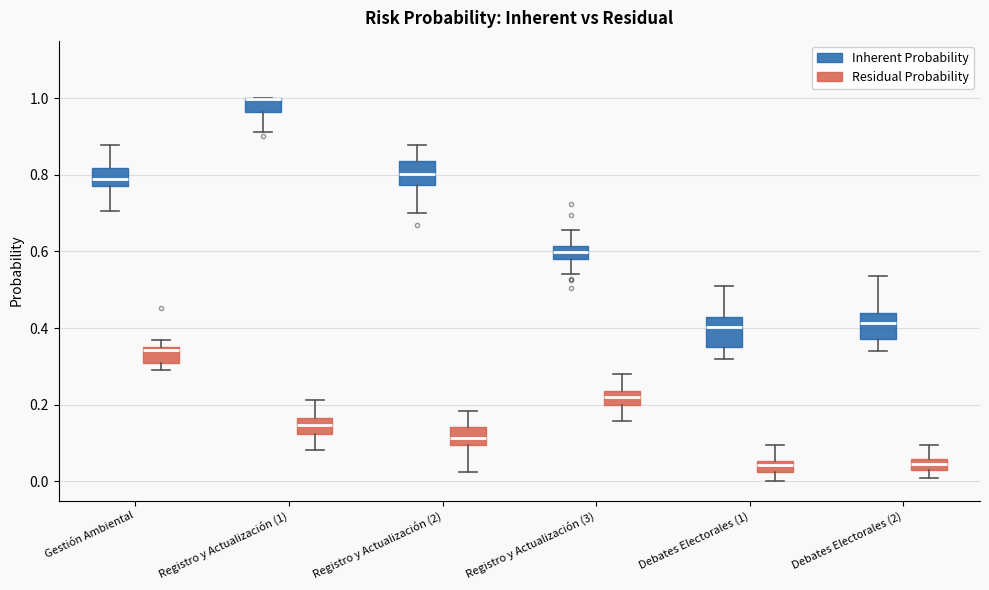

Where is the lower edge of the box for Gestión Ambiental (Inherent Probability) on the y-axis? The values are not printed on the chart, so give them approximately, as read against the axis.

0.78